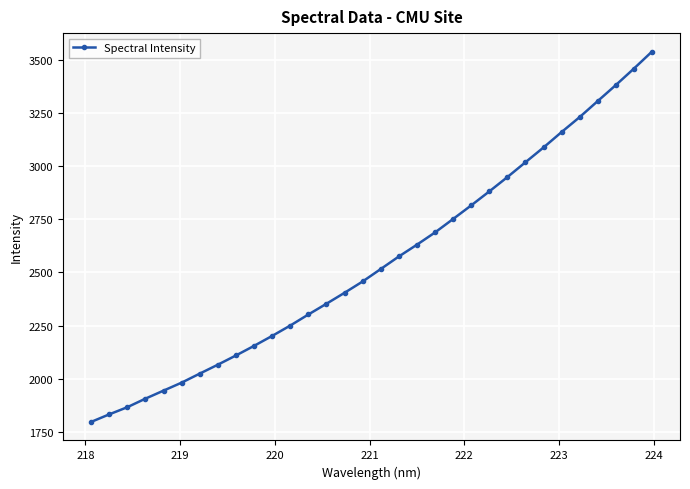

What is the value of the 23rd point from the left?

2881.0